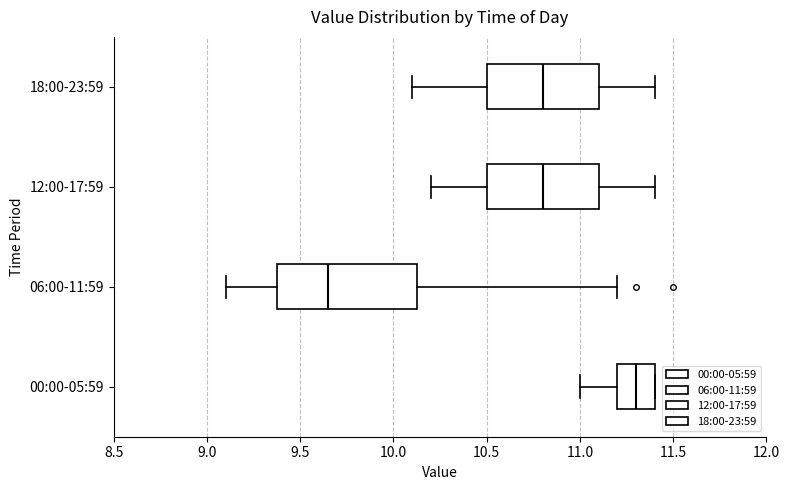

Where does the left whisker of the box for 00:00-05:59 end on the x-axis? The values are not printed on the chart, so give them approximately, as read against the axis.

11.00